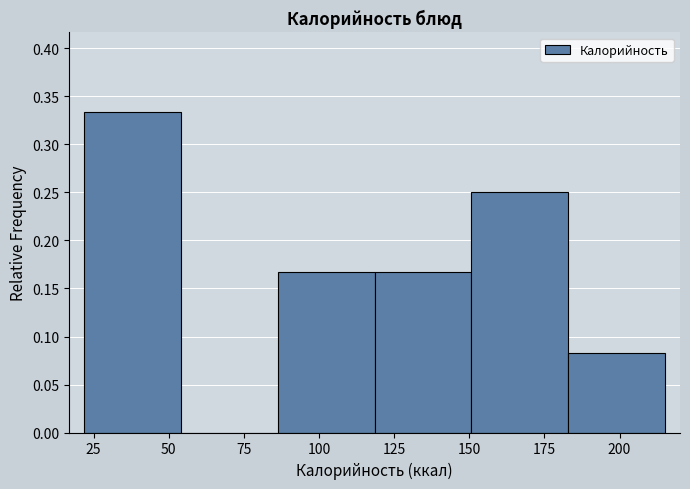

Which range on the x-axis has the tallest bar?

20 to 55